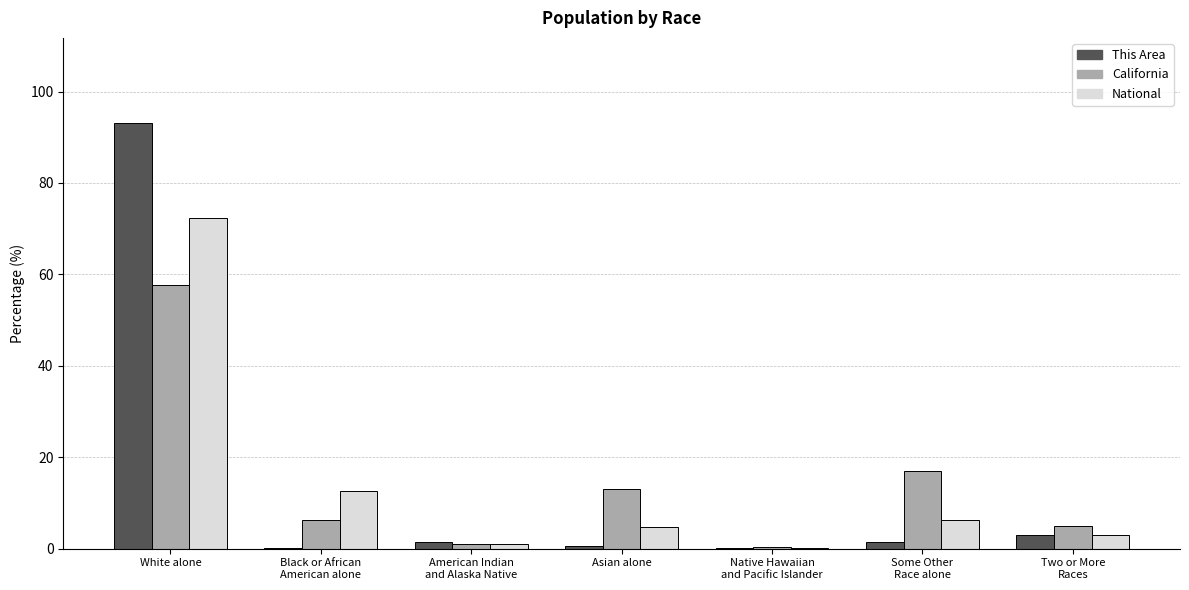

Is it true that California equals 6.7 at Asian alone?

False